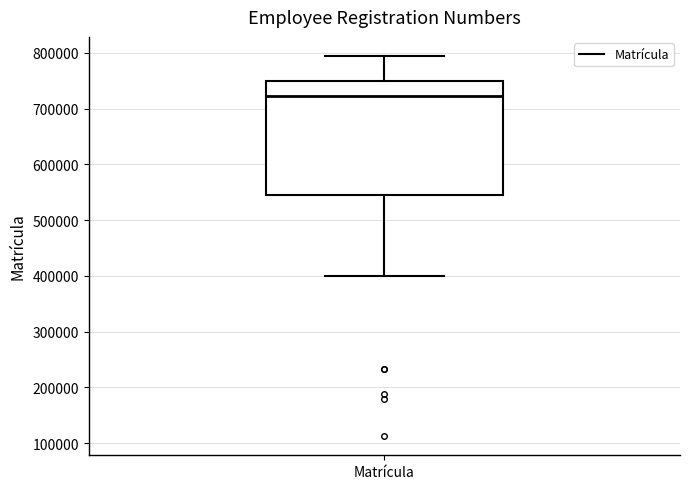

Read this box plot against the y-axis: the position of the median line, the range covered by the box, and the ends of both whiskers. The values are not printed on the chart, so give them approximately, as read against the axis.

median 720000, box 540000 to 750000, whiskers 400000 to 790000